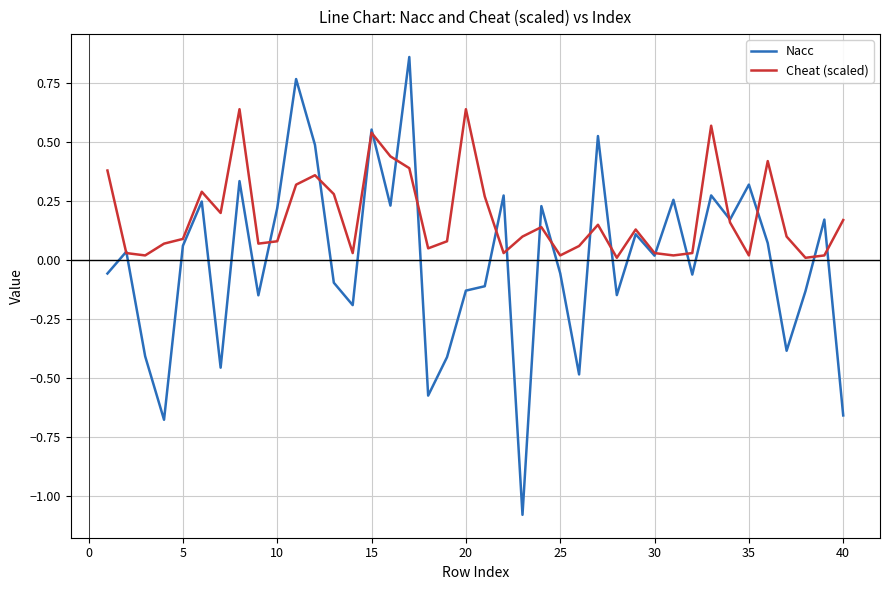

Which series has the largest total across all categories?

Cheat (scaled)